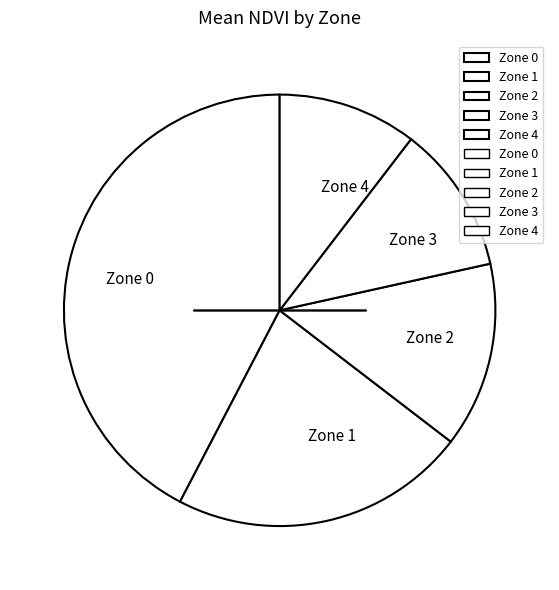

Do Zone 0 and Zone 1 together represent more than half of the pie?

Yes